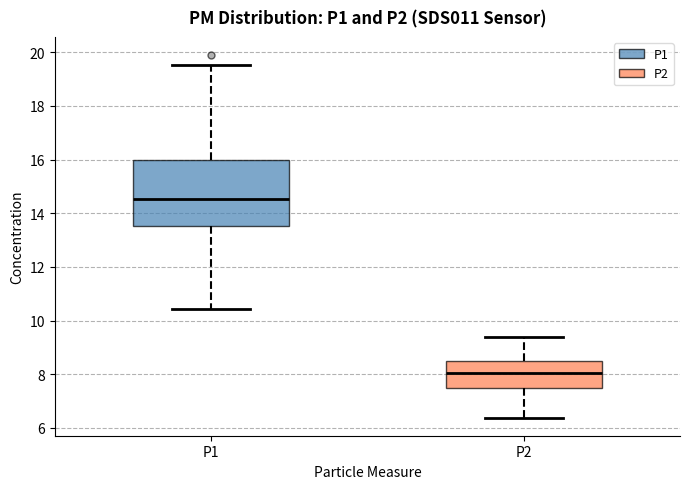

Reading left to right, read every box against the y-axis: the position of its median line, the range the box covers, and the ends of its whiskers. The values are not printed on the chart, so give them approximately, as read against the axis.

P1: median 14.6, box 13.6 to 16.0, whiskers 10.4 to 19.6
P2: median 8.0, box 7.4 to 8.4, whiskers 6.4 to 9.4